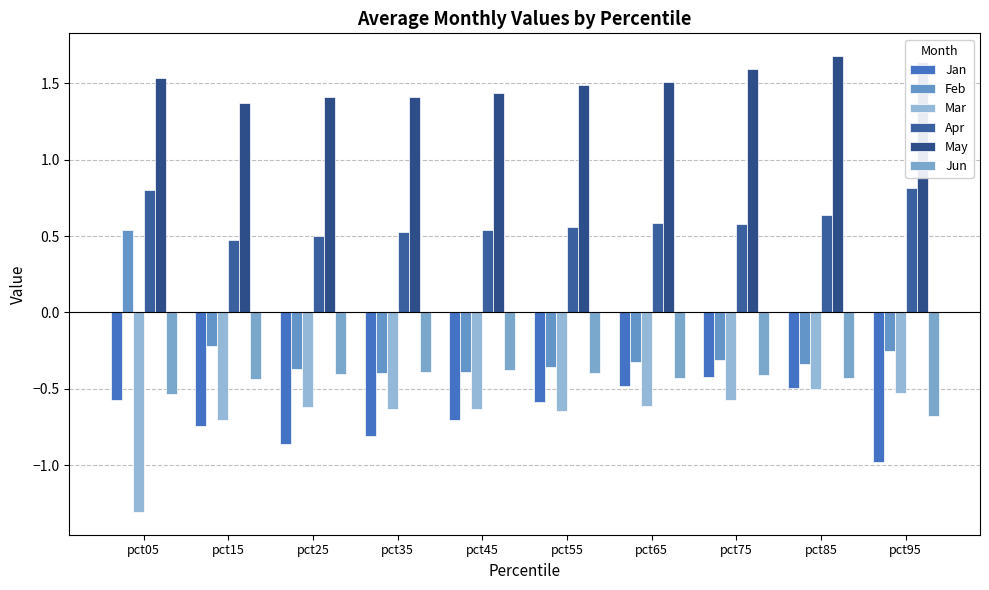

How many categories are shown in the chart?

10